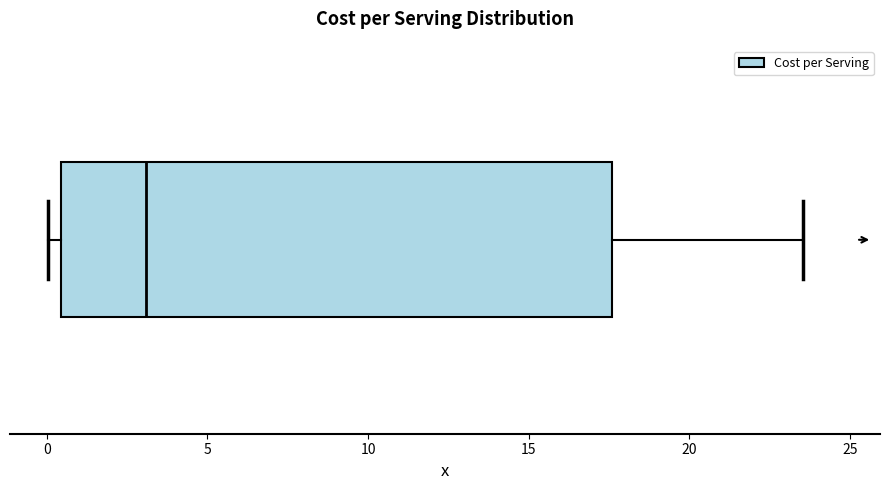

Where does the median line of the box sit on the x-axis? The values are not printed on the chart, so give them approximately, as read against the axis.

3.0